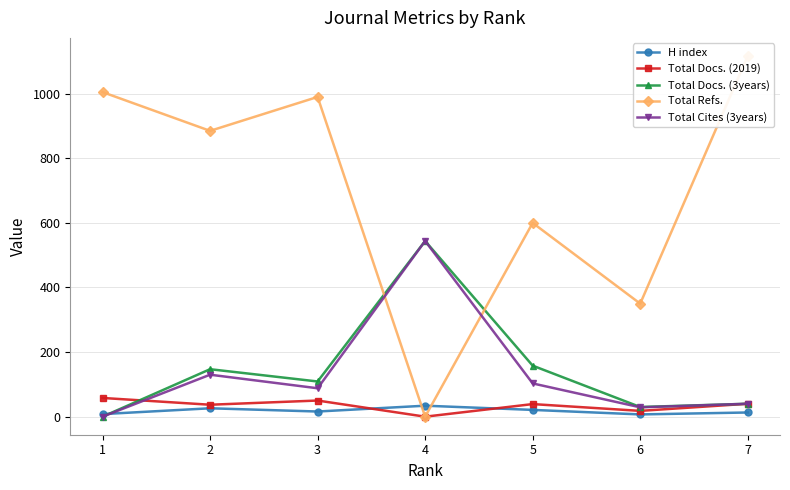

How many times do H index and Total Cites (3years) cross each other?

1